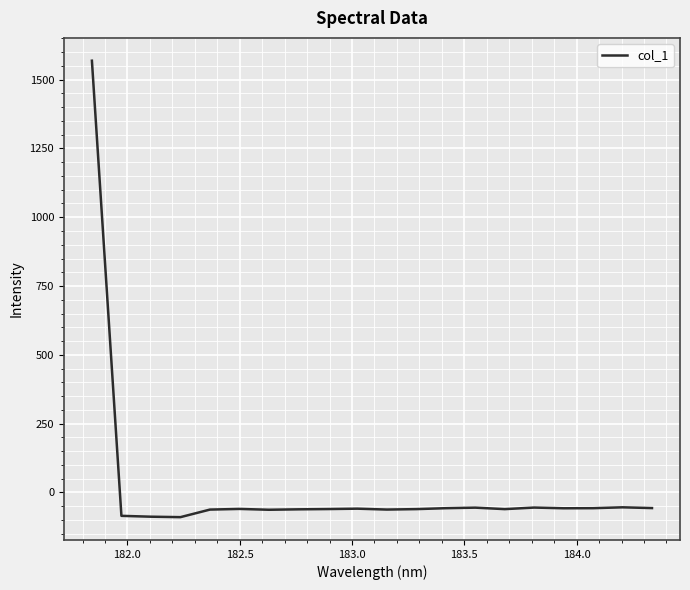

How many values are below zero?

19